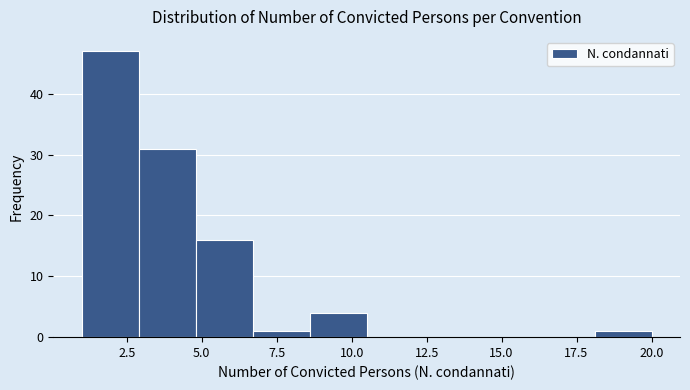

Around what value on the x-axis is the tallest bar? Give the approximate position of its centre, as read against the axis.

2.0